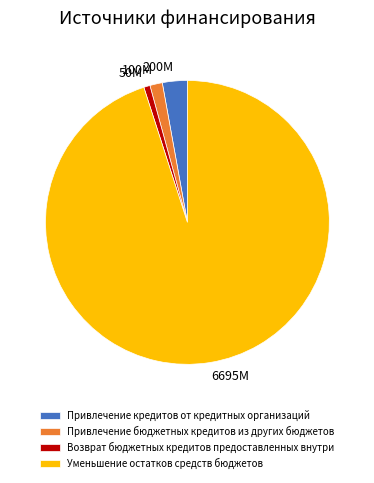

How many slices are in this pie chart?

4